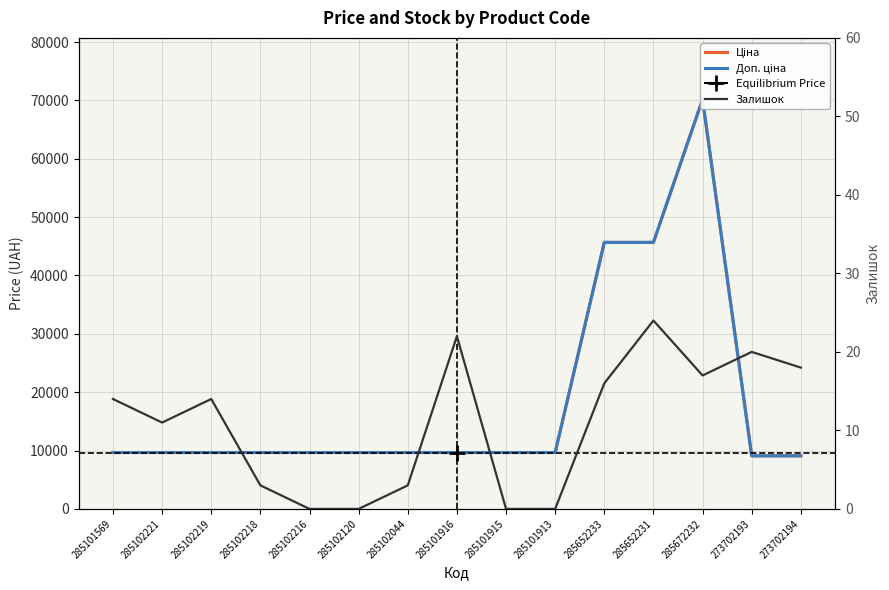

Is it true that Ціна equals 9664.7 at 285102218?

True